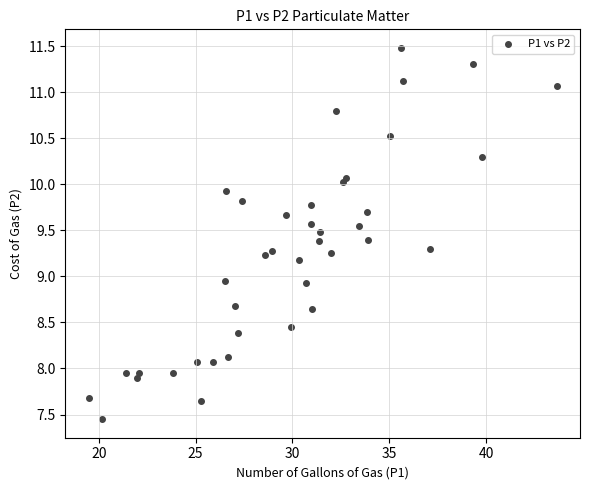

What is the range of X values (max minus min)?

24.2